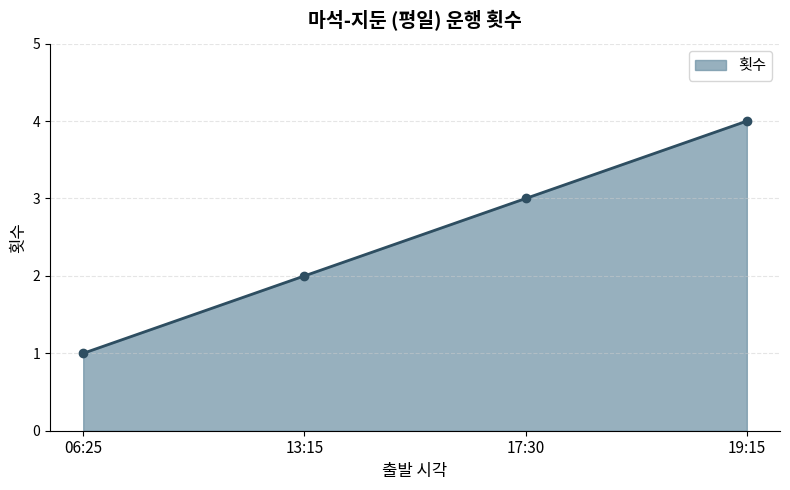

True or false: the data shows 5 at 17:30.

False